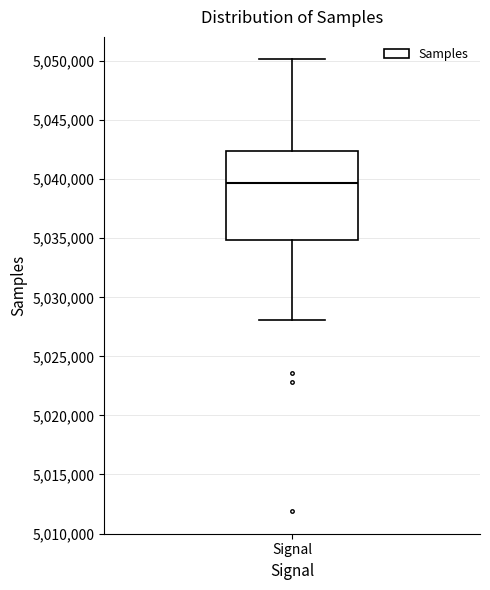

Where does the median line of the box for Signal sit on the y-axis? The values are not printed on the chart, so give them approximately, as read against the axis.

5039500